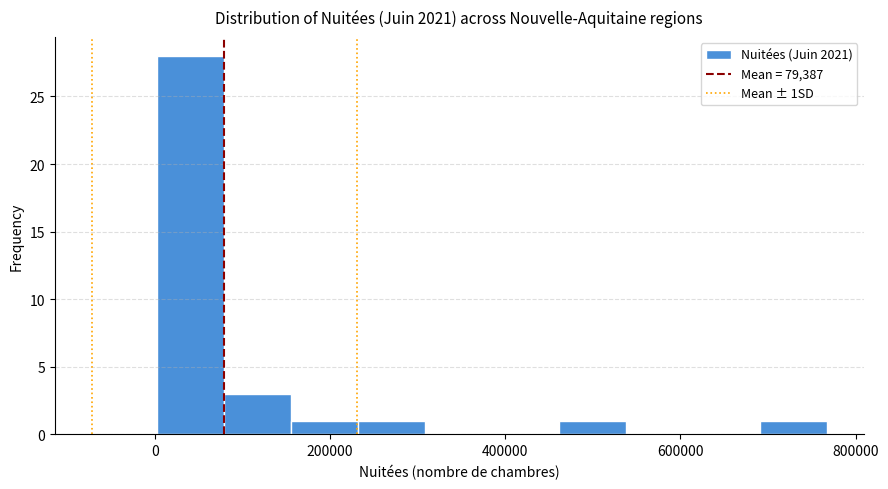

Read against the x-axis, roughly where is the centre of the tallest bar?

40000